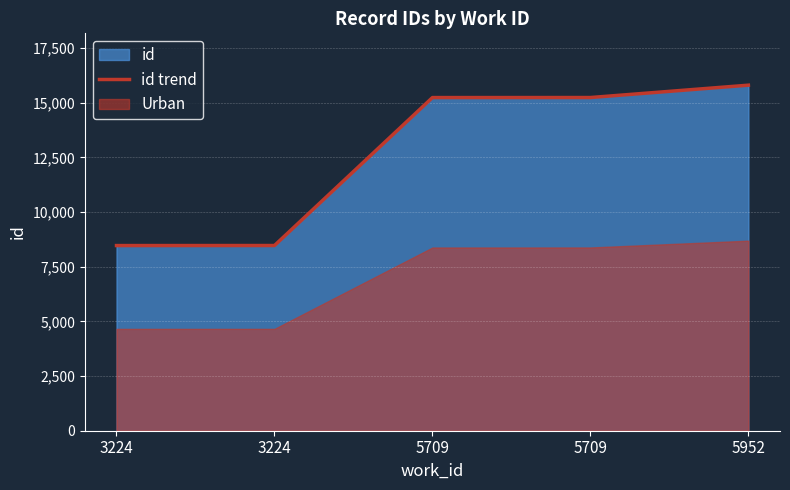

True or false: there are more than 0 points higher than both neighbors.

False